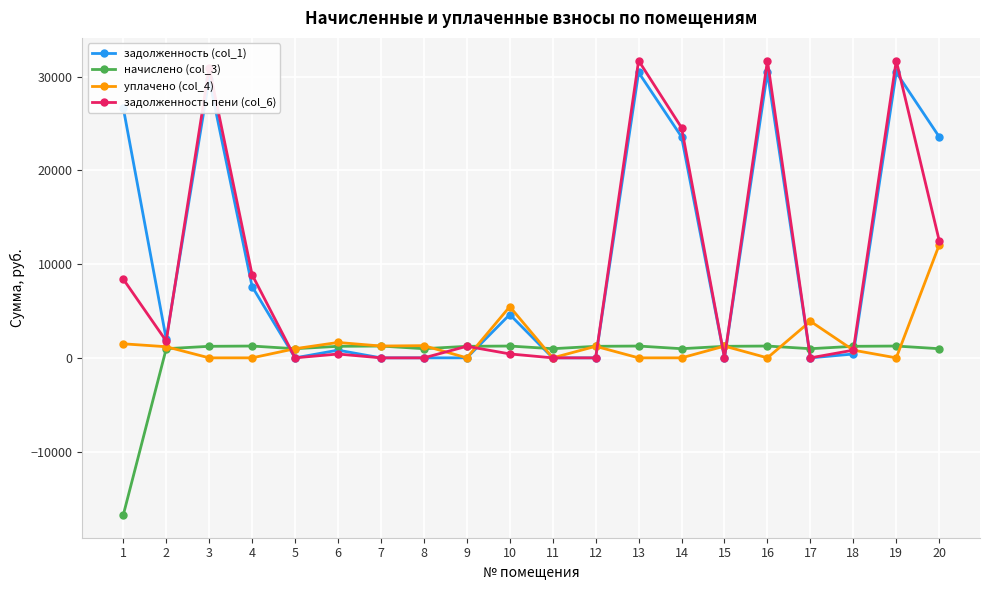

At 1, list the series in order from largest to smallest.

задолженность (col_1), задолженность пени (col_6), уплачено (col_4), начислено (col_3)